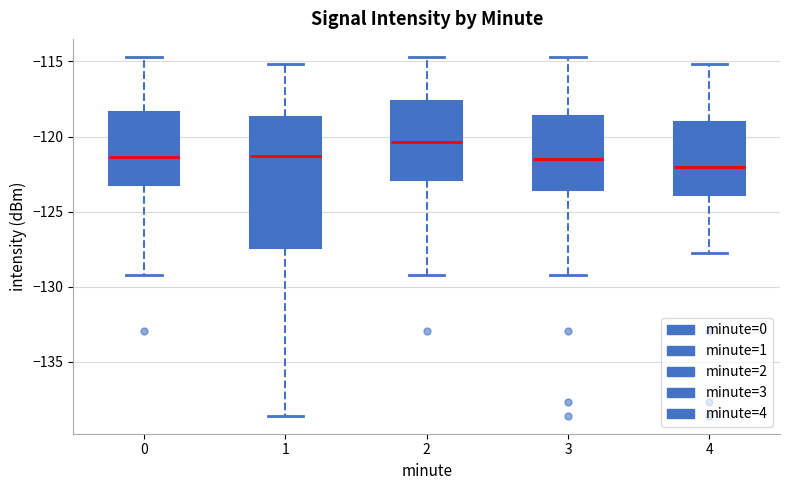

Reading left to right, read every box against the y-axis: the position of its median line, the range the box covers, and the ends of its whiskers. The values are not printed on the chart, so give them approximately, as read against the axis.

0: median -121.5, box -123.0 to -118.5, whiskers -129.0 to -114.5
1: median -121.5, box -127.5 to -118.5, whiskers -138.5 to -115.0
2: median -120.5, box -123.0 to -117.5, whiskers -129.0 to -114.5
3: median -121.5, box -123.5 to -118.5, whiskers -129.0 to -114.5
4: median -122.0, box -124.0 to -119.0, whiskers -128.0 to -115.0